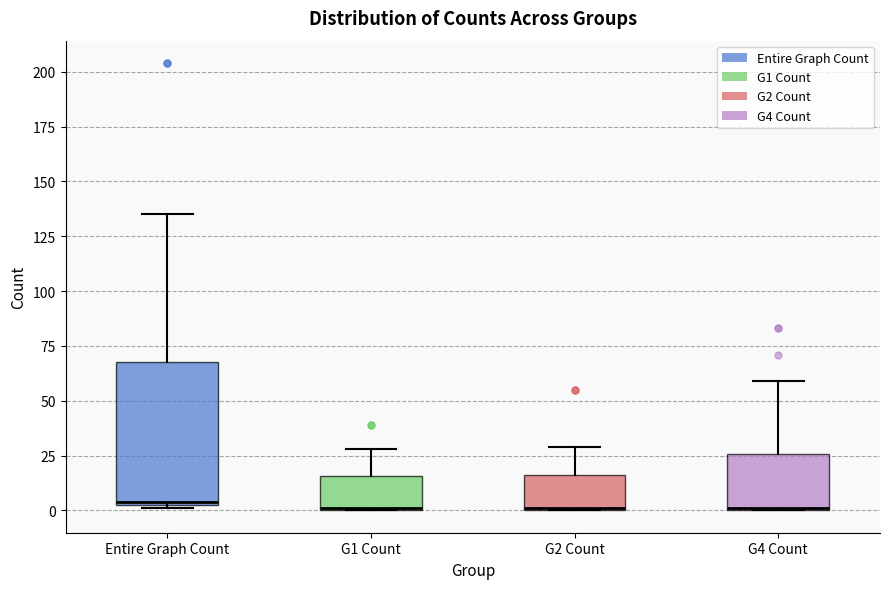

Where does the upper whisker of the box for G4 Count end on the y-axis? The values are not printed on the chart, so give them approximately, as read against the axis.

60